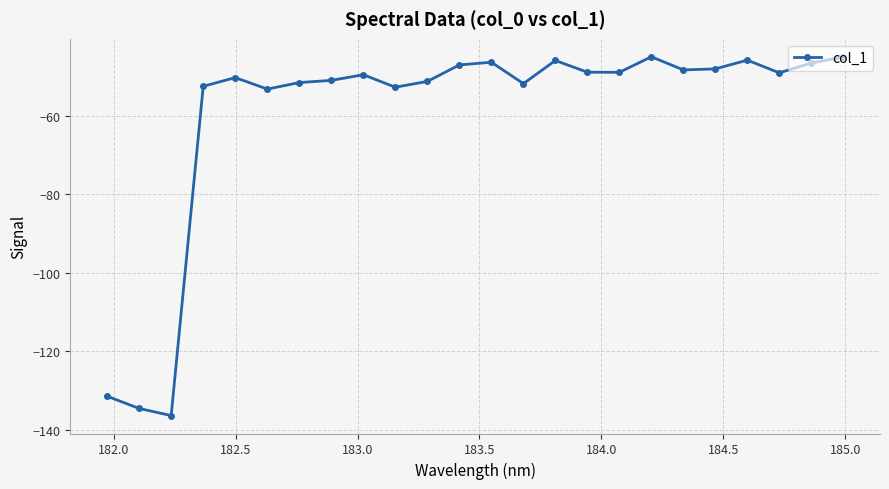

What is the greatest value displayed?

-45.0